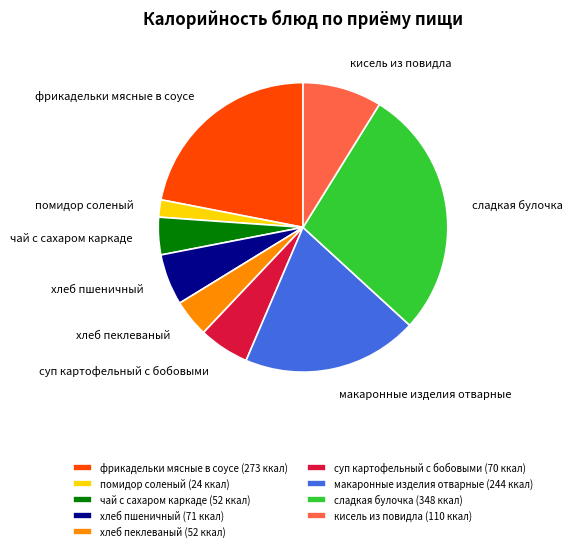

Is it true that сладкая булочка is 39% of the pie?

False